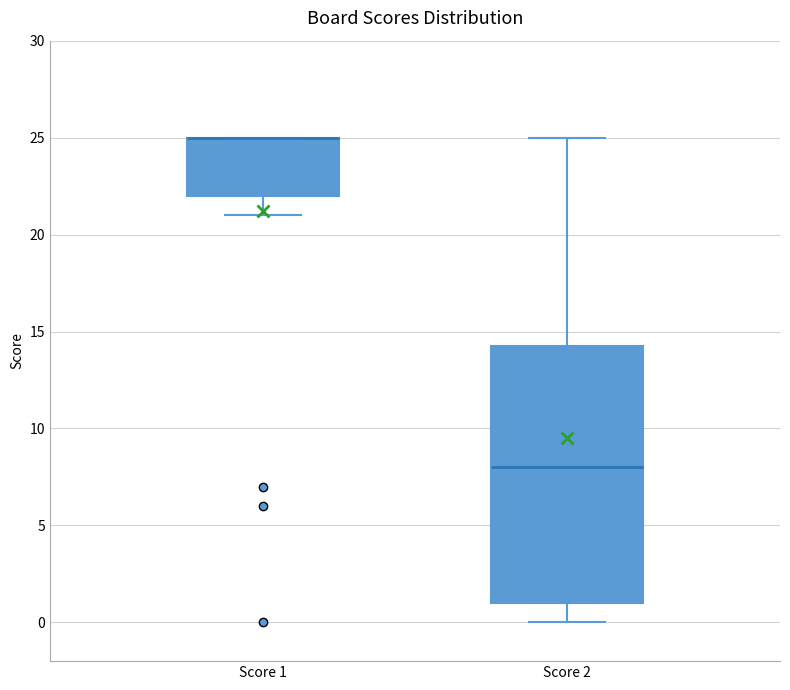

Reading left to right, read every box against the y-axis: the position of its median line, the range the box covers, and the ends of its whiskers. The values are not printed on the chart, so give them approximately, as read against the axis.

Score 1: median 25.0 (drawn on the box's upper edge), box 22.0 to 25.0, whiskers 21.0 to 25.0
Score 2: median 8.0, box 1.0 to 14.5, whiskers 0.0 to 25.0